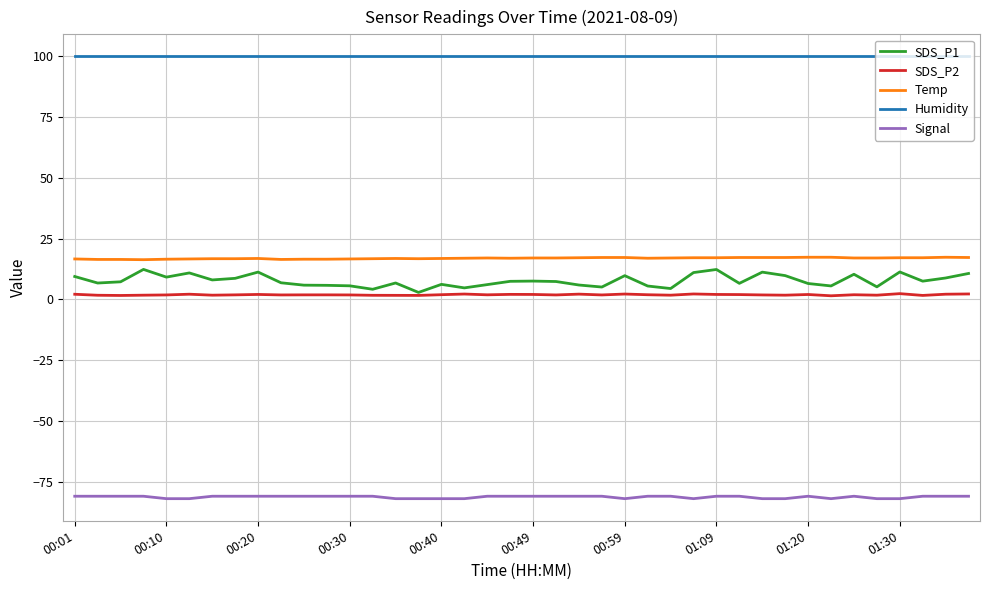

Which series has the largest range (max minus min)?

SDS_P1